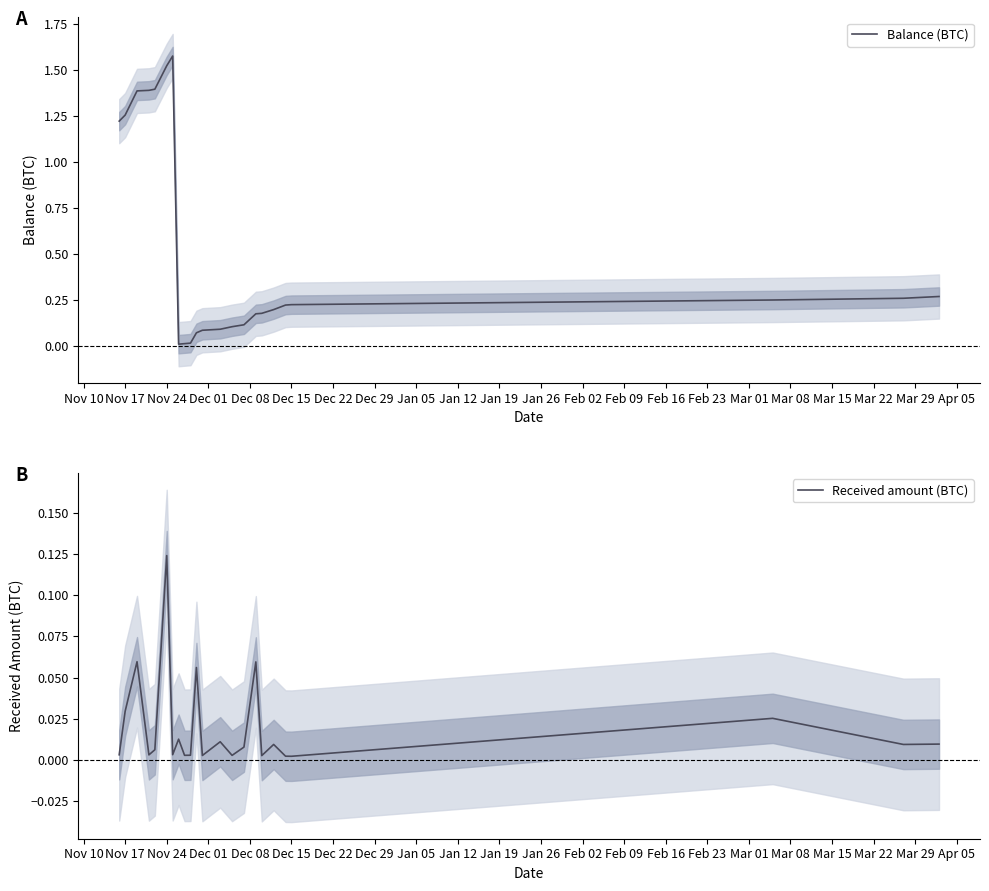

What is the highest value of the Balance (BTC) series?

1.6